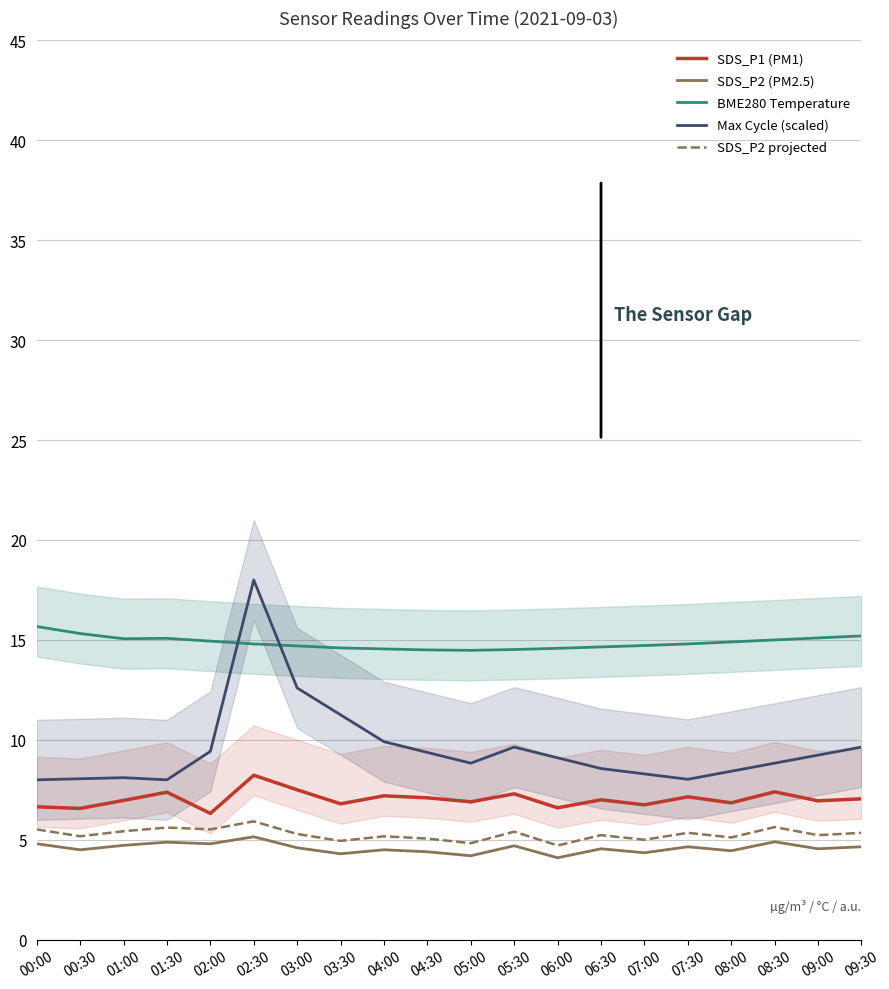

Reading left to right, what are all the values shown in this chart?

SDS_P1 (PM1): 00:00=6.7	00:30=6.6	01:00=7.0	01:30=7.4	02:00=6.3	02:30=8.2	03:00=7.5	03:30=6.8	04:00=7.2	04:30=7.1	05:00=6.9	05:30=7.3	06:00=6.6	06:30=7.0	07:00=6.8	07:30=7.2	08:00=6.8	08:30=7.4	09:00=7.0	09:30=7.0
SDS_P2 (PM2.5): 00:00=4.8	00:30=4.5	01:00=4.7	01:30=4.9	02:00=4.8	02:30=5.2	03:00=4.6	03:30=4.3	04:00=4.5	04:30=4.4	05:00=4.2	05:30=4.7	06:00=4.1	06:30=4.5	07:00=4.3	07:30=4.7	08:00=4.5	08:30=4.9	09:00=4.5	09:30=4.7
BME280 Temperature: 00:00=15.7	00:30=15.3	01:00=15.1	01:30=15.1	02:00=14.9	02:30=14.8	03:00=14.7	03:30=14.6	04:00=14.6	04:30=14.5	05:00=14.5	05:30=14.5	06:00=14.6	06:30=14.7	07:00=14.7	07:30=14.8	08:00=14.9	08:30=15.0	09:00=15.1	09:30=15.2
Max Cycle (scaled): 00:00=8.0	00:30=8.1	01:00=8.1	01:30=8.0	02:00=9.4	02:30=18.0	03:00=12.6	03:30=11.3	04:00=9.9	04:30=9.4	05:00=8.8	05:30=9.6	06:00=9.1	06:30=8.6	07:00=8.3	07:30=8.0	08:00=8.4	08:30=8.8	09:00=9.2	09:30=9.6
SDS_P2 projected: 00:00=5.5	00:30=5.2	01:00=5.4	01:30=5.6	02:00=5.5	02:30=5.9	03:00=5.3	03:30=4.9	04:00=5.2	04:30=5.1	05:00=4.8	05:30=5.4	06:00=4.7	06:30=5.2	07:00=5.0	07:30=5.3	08:00=5.1	08:30=5.6	09:00=5.2	09:30=5.3